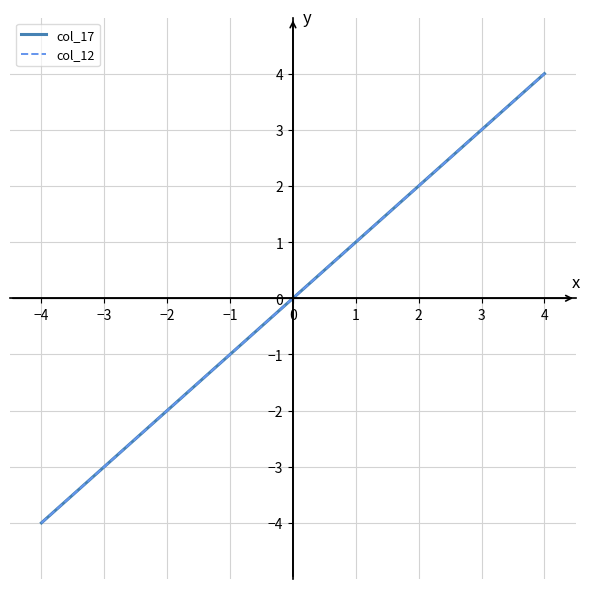

True or false: col_17 and col_12 cross at least once.

False